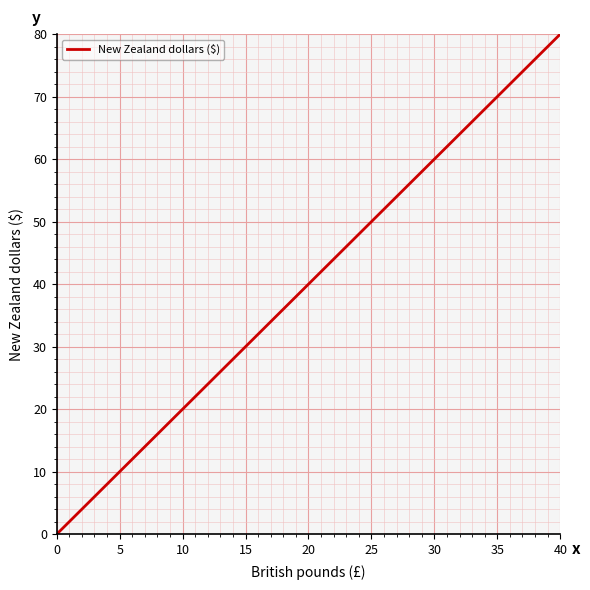

Reading left to right, what are all the values shown in this chart?

0	10	20	30	40	50	60	70	80